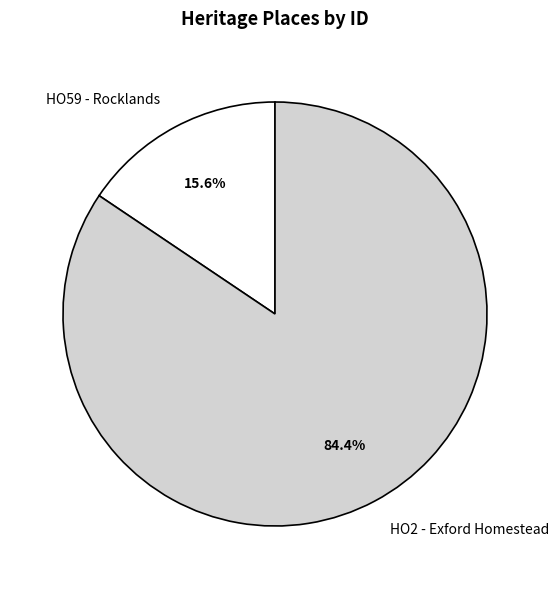

Rank the categories by value from highest to lowest.

HO2 - Exford Homestead, HO59 - Rocklands